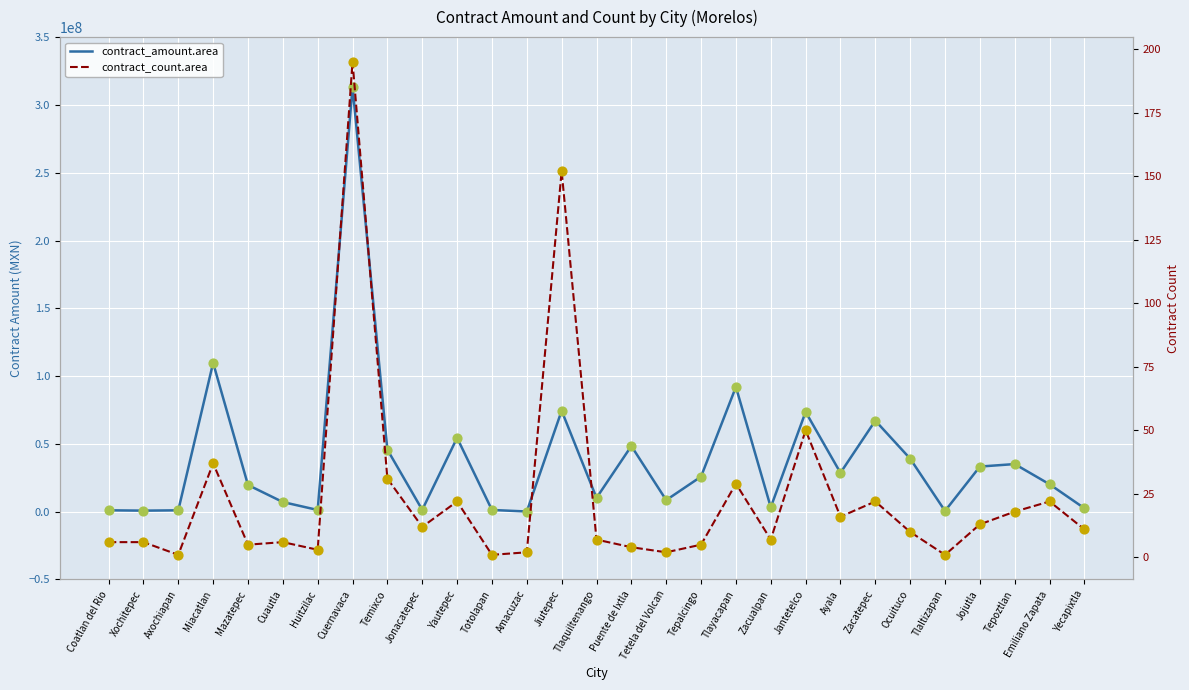

At how many categories does at least one series exceed 261699440?

1